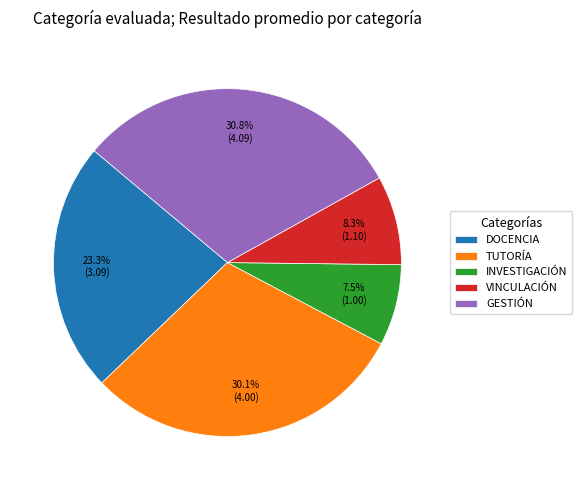

Combined, what portion of the pie is INVESTIGACIÓN and VINCULACIÓN?

15.8%